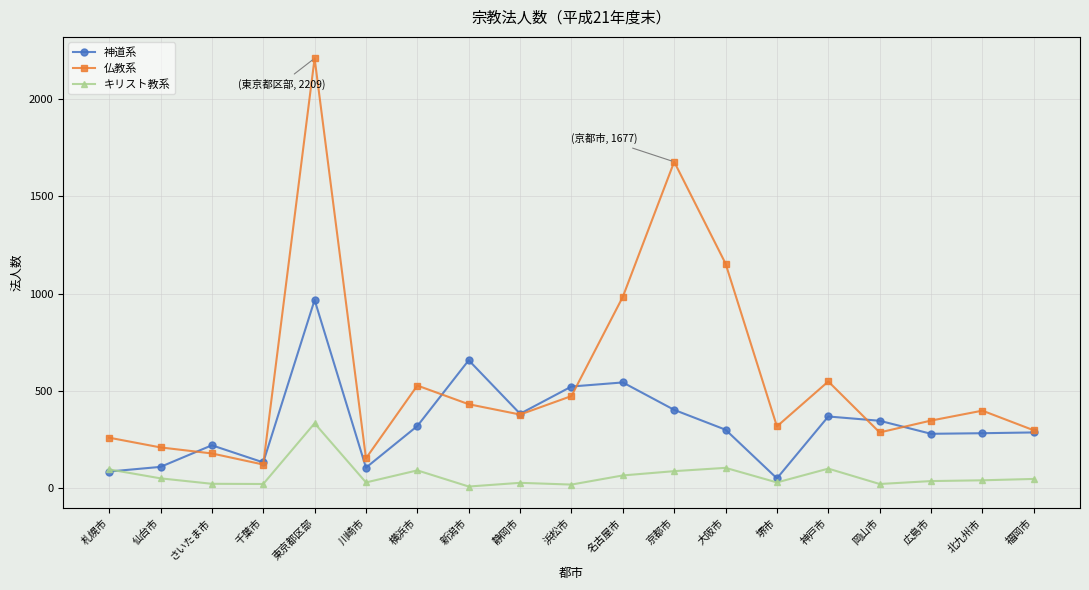

What are all the series names shown in the legend?

神道系, 仏教系, キリスト教系